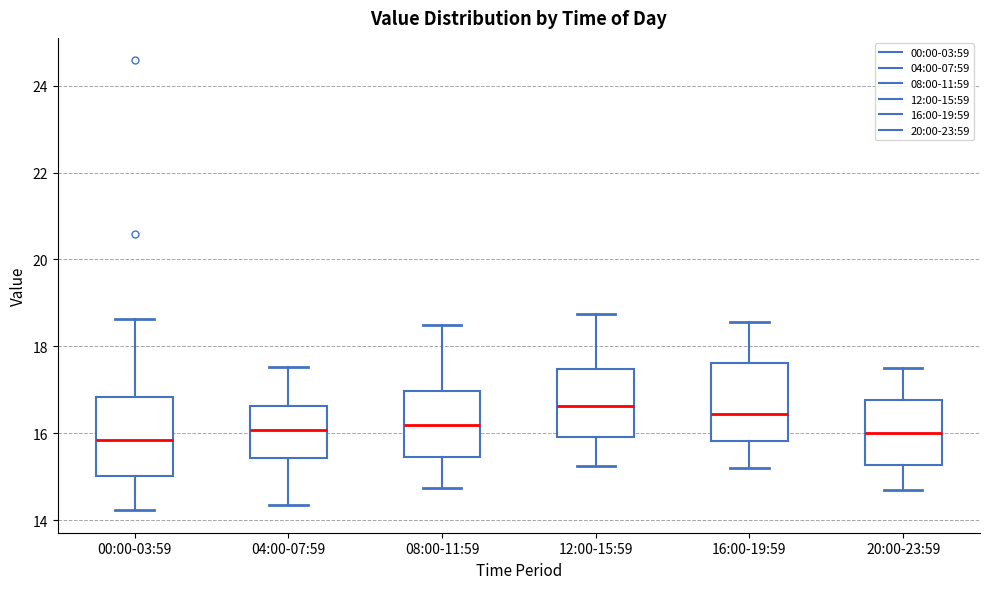

Reading left to right, transcribe this box plot: for each box, give where its median line is, the range the box spans, and where its two whiskers end, as read against the y-axis. The values are not printed on the chart, so give them approximately, as read against the axis.

00:00-03:59: median 15.8, box 15.0 to 16.8, whiskers 14.2 to 18.6
04:00-07:59: median 16.0, box 15.4 to 16.6, whiskers 14.4 to 17.6
08:00-11:59: median 16.2, box 15.4 to 17.0, whiskers 14.8 to 18.6
12:00-15:59: median 16.6, box 16.0 to 17.4, whiskers 15.2 to 18.8
16:00-19:59: median 16.4, box 15.8 to 17.6, whiskers 15.2 to 18.6
20:00-23:59: median 16.0, box 15.2 to 16.8, whiskers 14.8 to 17.6